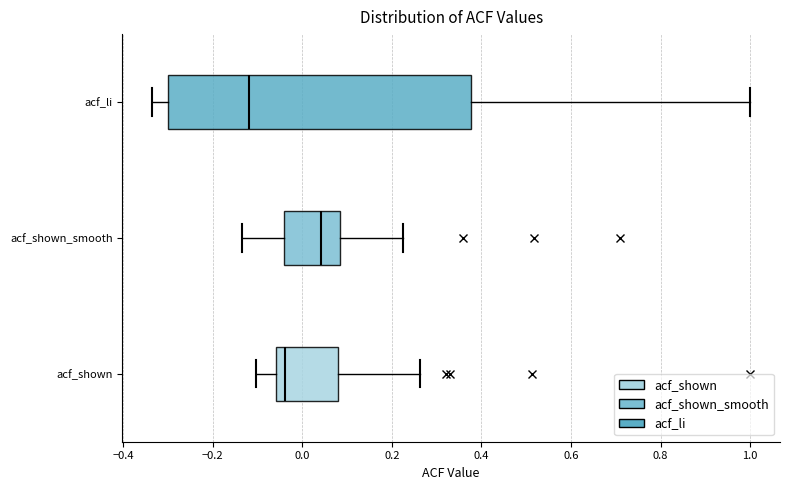

Reading bottom to top, read every box against the x-axis: the position of its median line, the range the box covers, and the ends of its whiskers. The values are not printed on the chart, so give them approximately, as read against the axis.

acf_shown: median -0.04, box -0.06 to 0.08, whiskers -0.10 to 0.26
acf_shown_smooth: median 0.04, box -0.04 to 0.08, whiskers -0.14 to 0.22
acf_li: median -0.12, box -0.30 to 0.38, whiskers -0.34 to 1.00